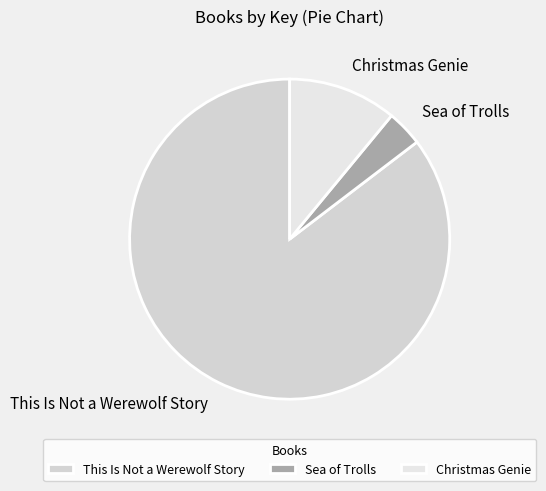

Which slice is the smallest?

Sea of Trolls